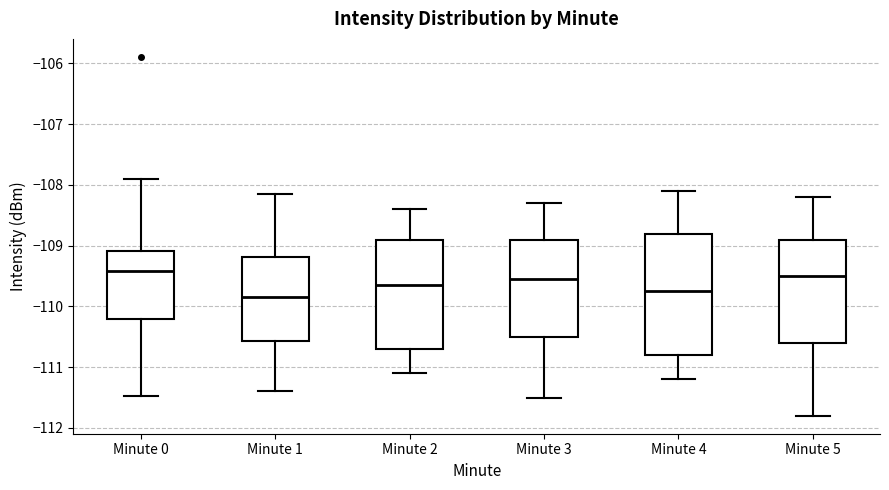

Where is the upper edge of the box for Minute 1 on the y-axis? The values are not printed on the chart, so give them approximately, as read against the axis.

-109.2